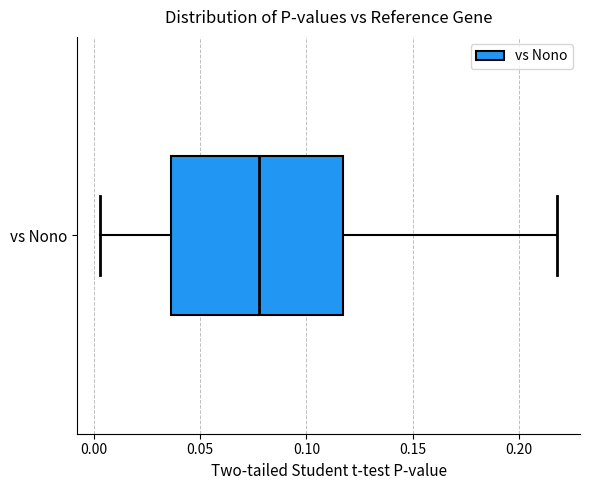

Where does the left whisker of the box for vs Nono end on the x-axis? The values are not printed on the chart, so give them approximately, as read against the axis.

0.005